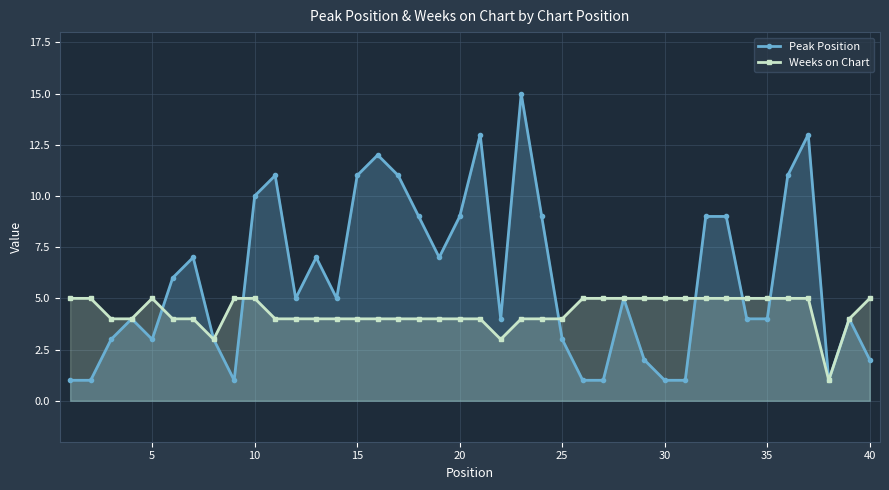

Which series has the largest range (max minus min)?

Peak Position